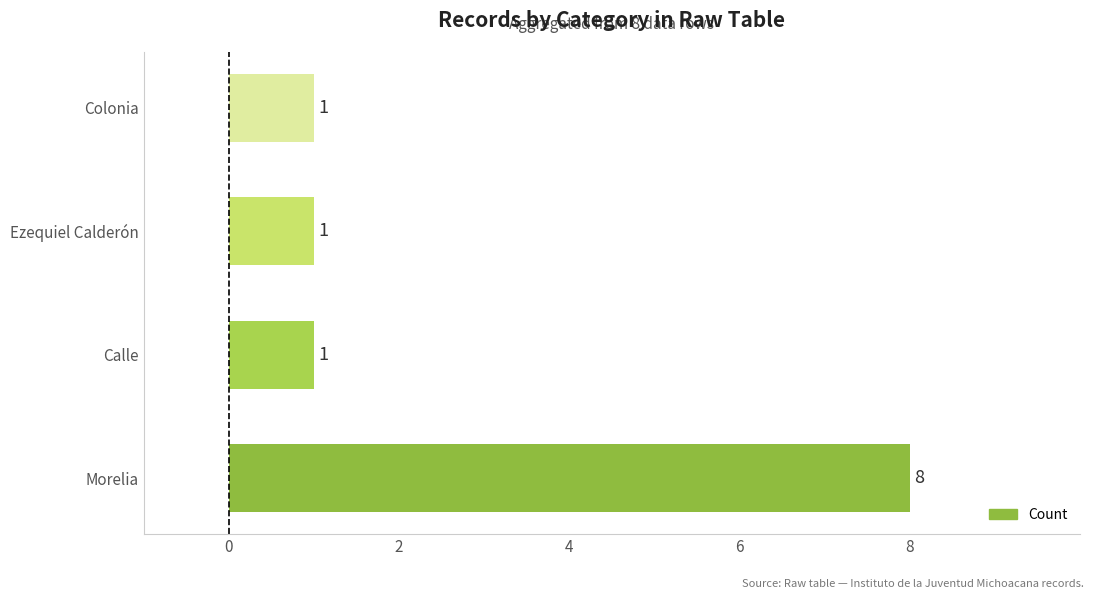

Reading top to bottom, list all the values displayed in this chart.

1	1	1	8